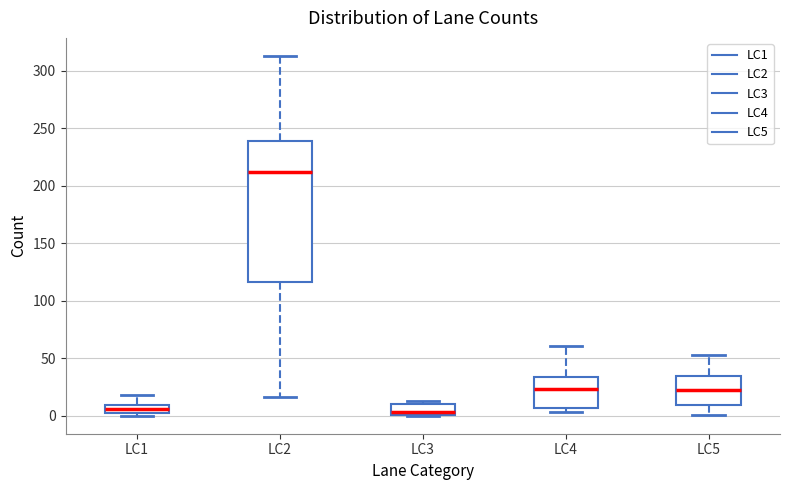

Where does the median line of the box for LC3 sit on the y-axis? The values are not printed on the chart, so give them approximately, as read against the axis.

5